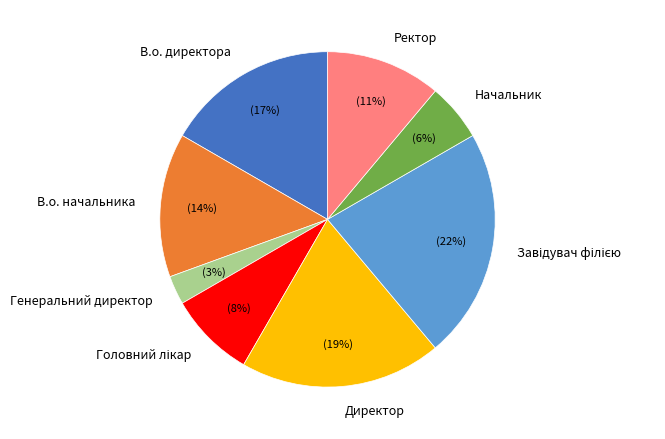

Does Ректор represent more than half of the total?

No